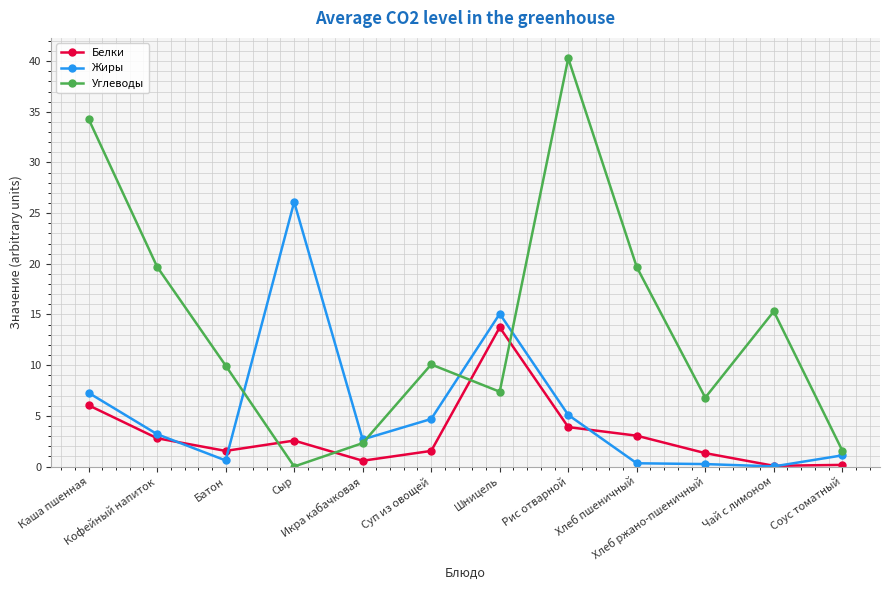

What is the difference between the Углеводы values at Батон and Суп из овощей?

0.1